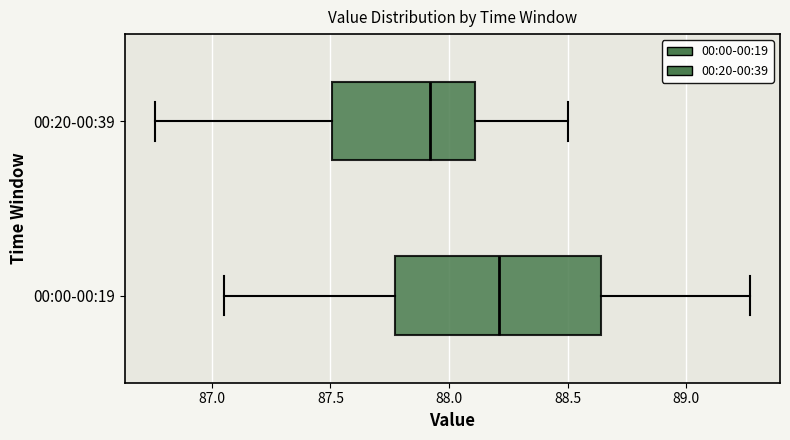

Where is the right edge of the box for 00:20-00:39 on the x-axis? The values are not printed on the chart, so give them approximately, as read against the axis.

88.10